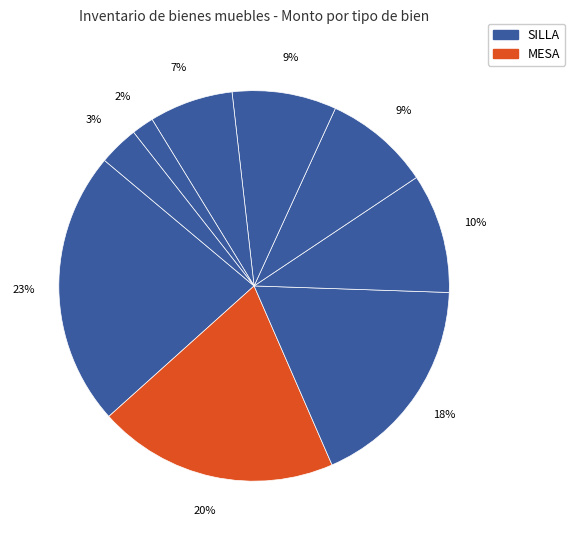

Count the number of slices in the pie.

9